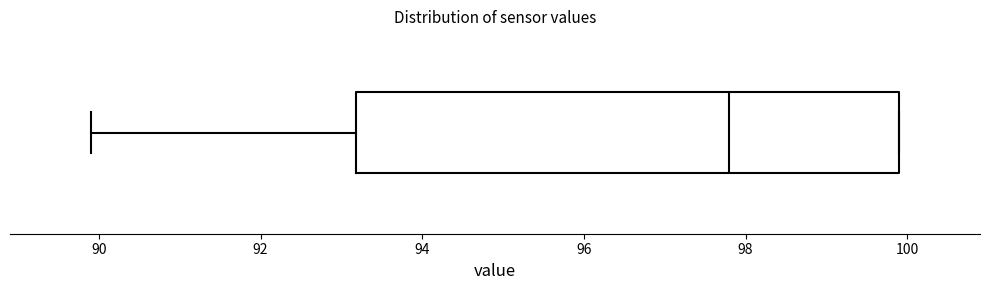

Where is the right edge of the box on the x-axis? The values are not printed on the chart, so give them approximately, as read against the axis.

100.0